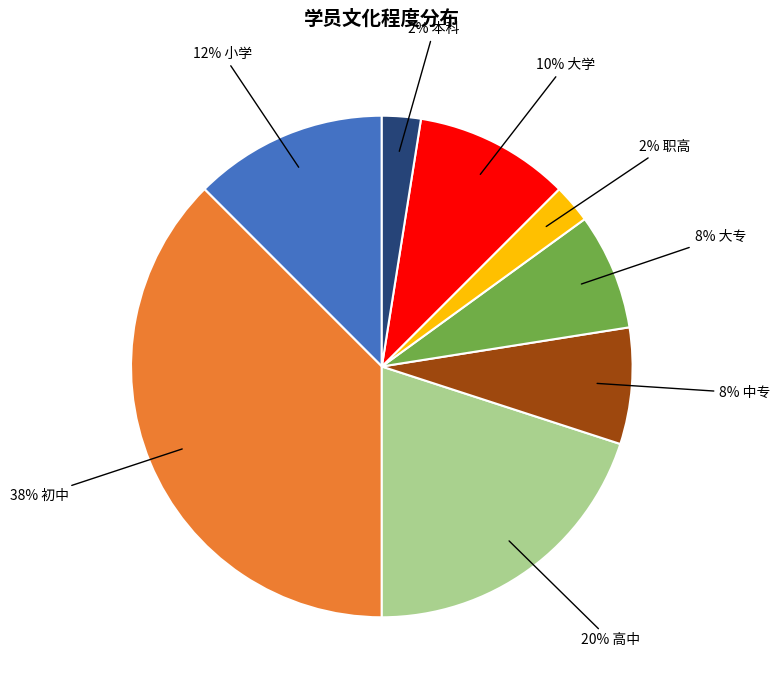

Is there a majority slice in this chart?

No